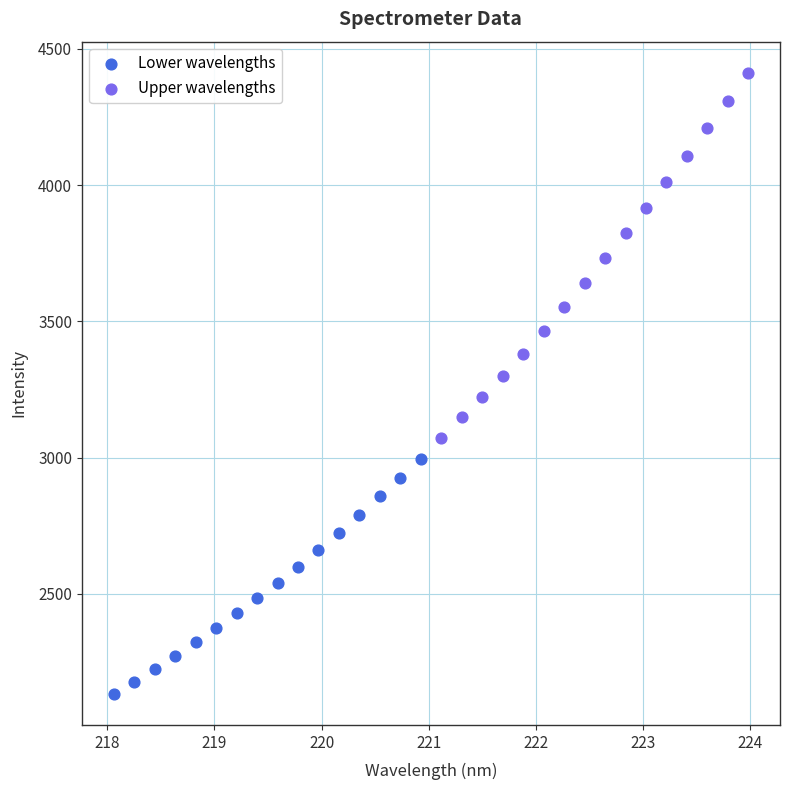

Which series contains the highest Y value?

Upper wavelengths